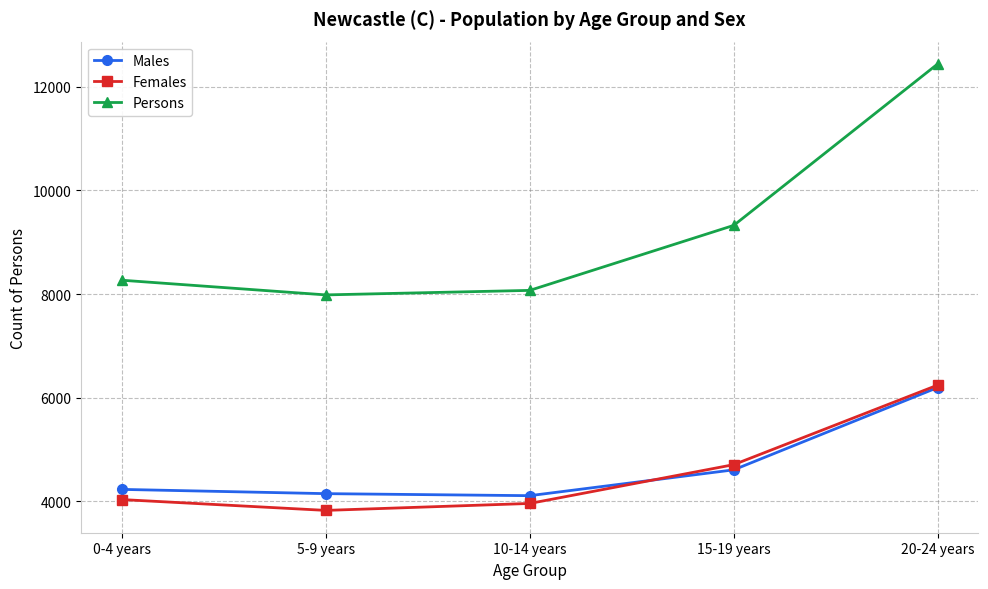

What are all the series names shown in the legend?

Males, Females, Persons